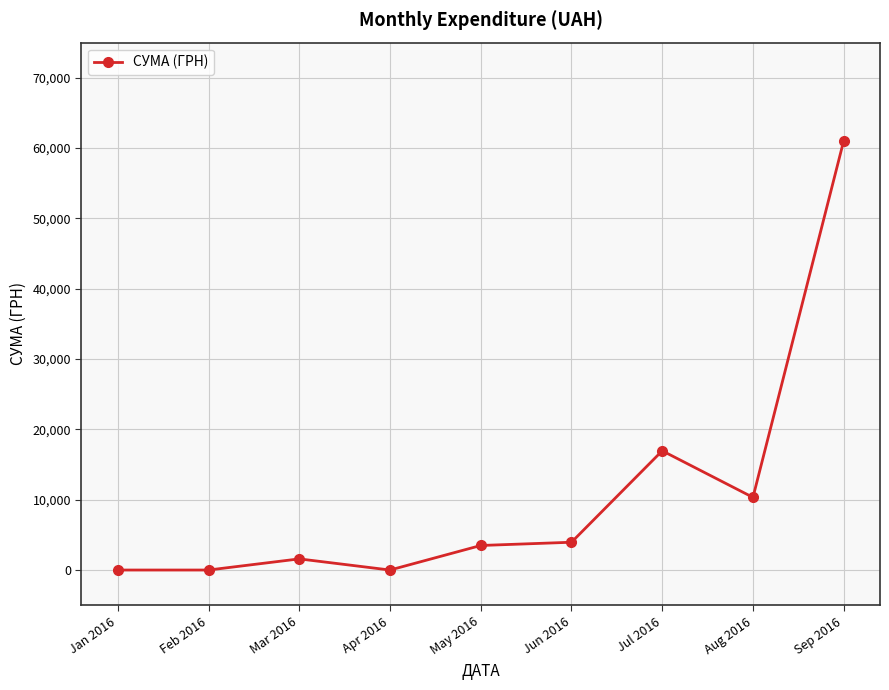

What is the label of the 5th point from the right?

May 2016